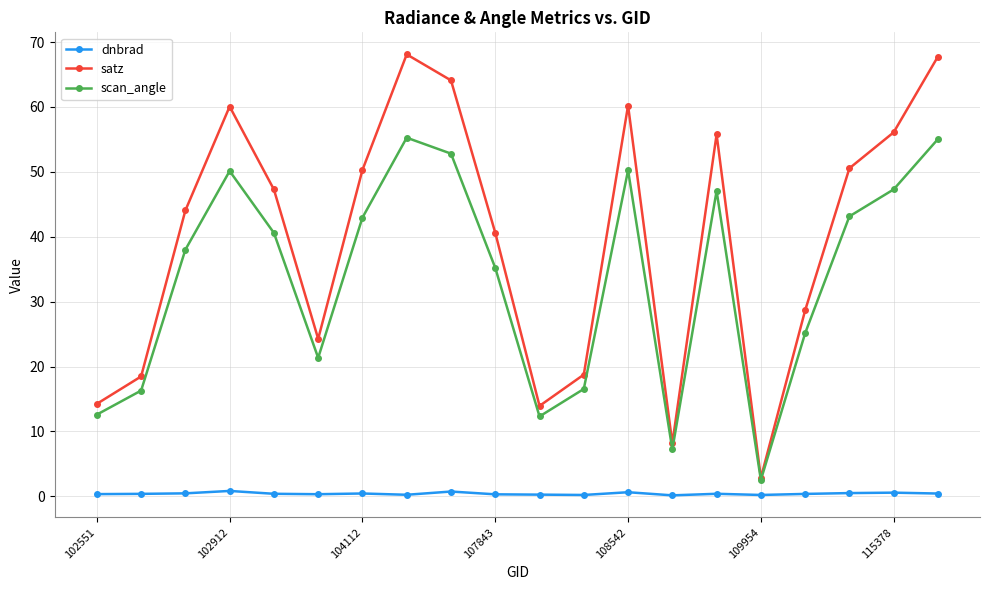

List the series in order of their overall mean, highest first.

satz, scan_angle, dnbrad